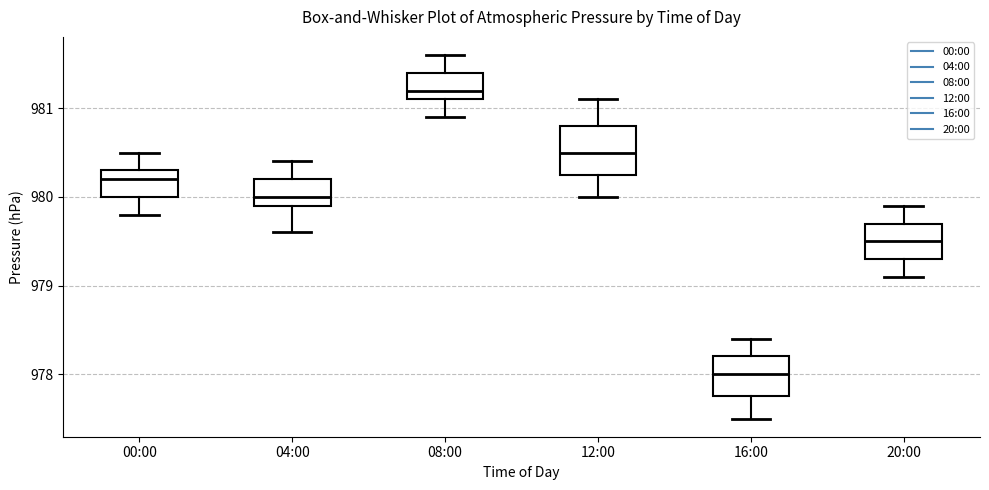

Reading left to right, read every box against the y-axis: the position of its median line, the range the box covers, and the ends of its whiskers. The values are not printed on the chart, so give them approximately, as read against the axis.

00:00: median 980.2, box 980.0 to 980.3, whiskers 979.8 to 980.5
04:00: median 980.0, box 979.9 to 980.2, whiskers 979.6 to 980.4
08:00: median 981.2, box 981.1 to 981.4, whiskers 980.9 to 981.6
12:00: median 980.5, box 980.3 to 980.8, whiskers 980.0 to 981.1
16:00: median 978.0, box 977.8 to 978.2, whiskers 977.5 to 978.4
20:00: median 979.5, box 979.3 to 979.7, whiskers 979.1 to 979.9